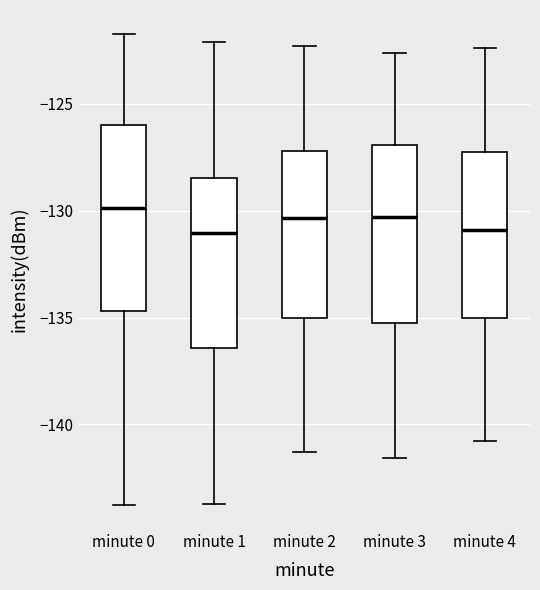

Reading left to right, transcribe this box plot: for each box, give where its median line is, the range the box spans, and where its two whiskers end, as read against the y-axis. The values are not printed on the chart, so give them approximately, as read against the axis.

minute 0: median -130.0, box -134.5 to -126.0, whiskers -144.0 to -121.5
minute 1: median -131.0, box -136.5 to -128.5, whiskers -144.0 to -122.0
minute 2: median -130.5, box -135.0 to -127.0, whiskers -141.5 to -122.5
minute 3: median -130.5, box -135.0 to -127.0, whiskers -141.5 to -122.5
minute 4: median -131.0, box -135.0 to -127.0, whiskers -141.0 to -122.5